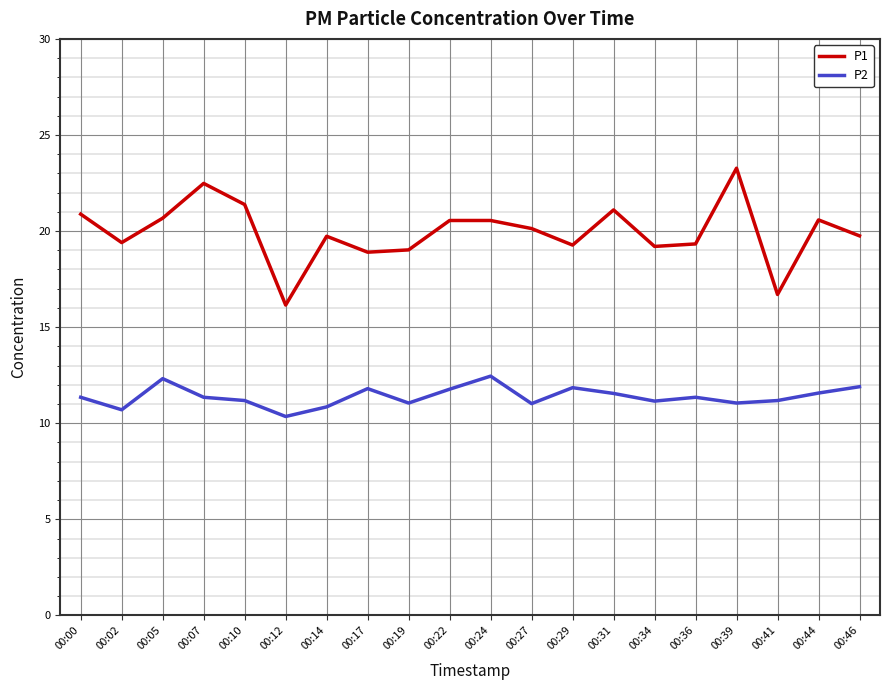

What are all the series names shown in the legend?

P1, P2